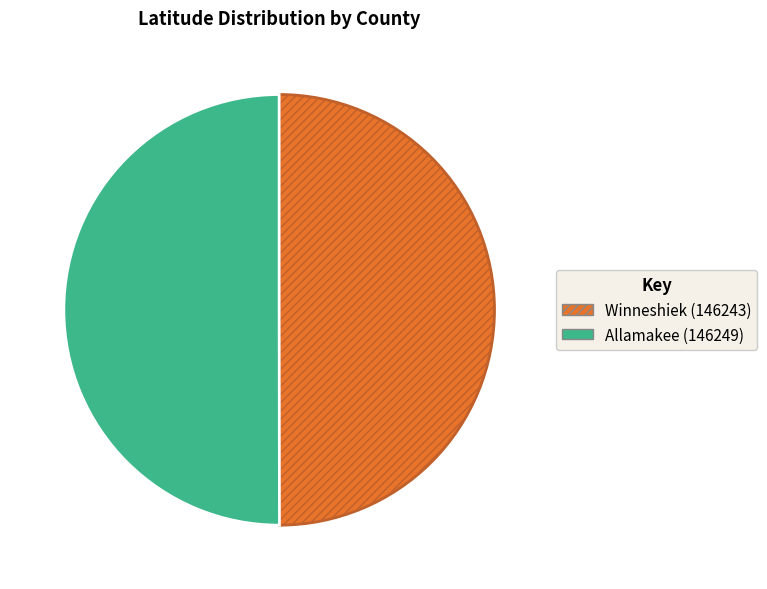

Is it true that Allamakee (146249) is 50% of the pie?

True